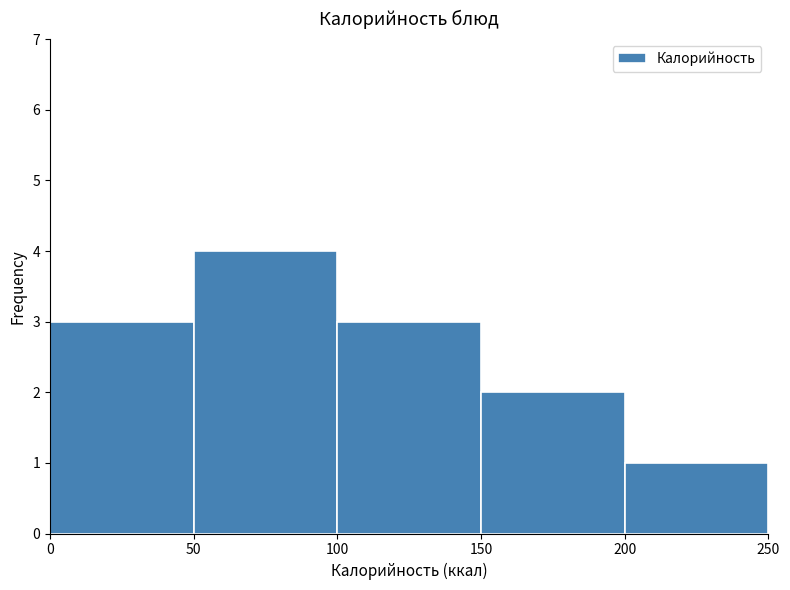

Reading left to right, transcribe this chart: for each bar, give the range it covers on the x-axis and its height. The values are not printed on the chart, so give them approximately, as read against the axis.

0 to 50: 3
50 to 100: 4
100 to 150: 3
150 to 200: 2
200 to 250: 1